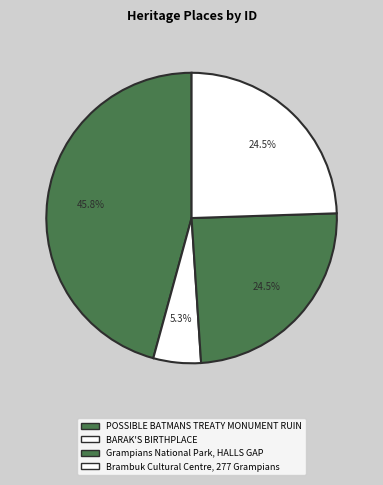

Which category has the smallest portion of the pie?

BARAK'S BIRTHPLACE